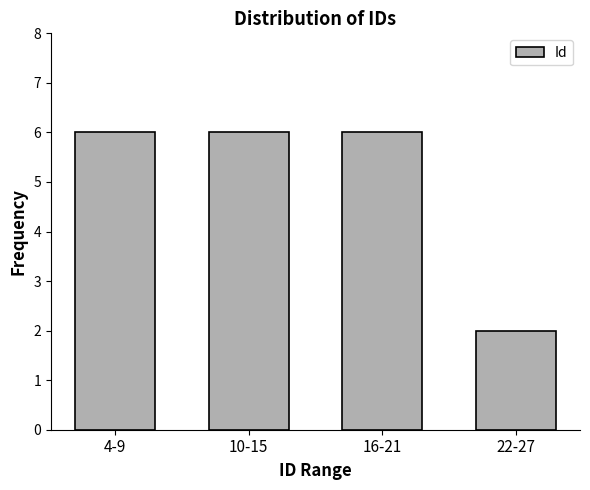

Reading right to left, transcribe all the data shown in this chart.

22-27=2	16-21=6	10-15=6	4-9=6